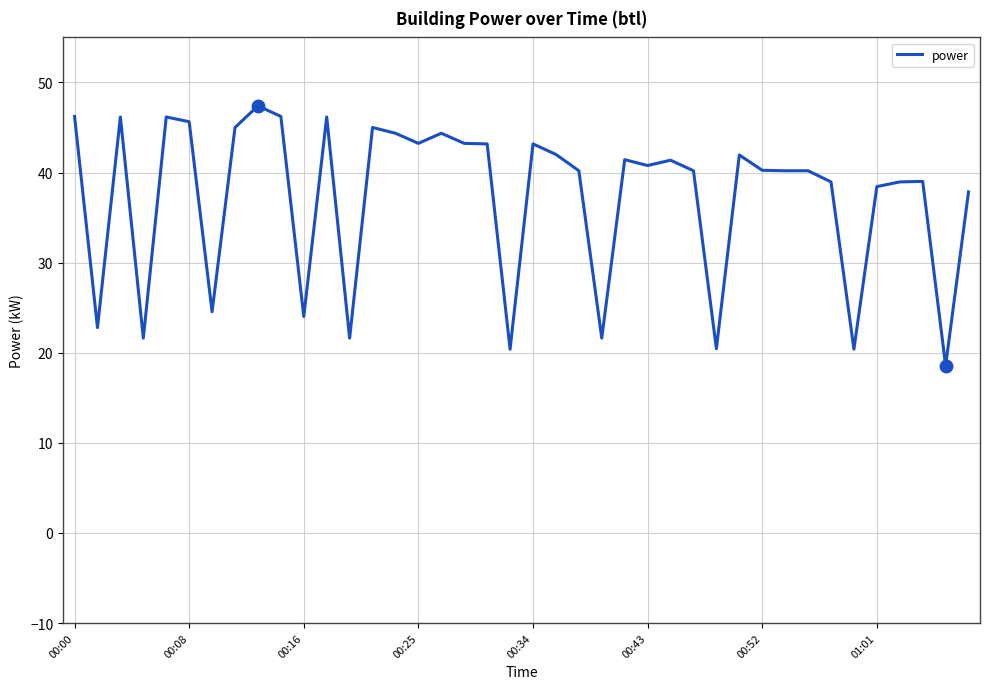

What is the smallest value displayed?

18.6